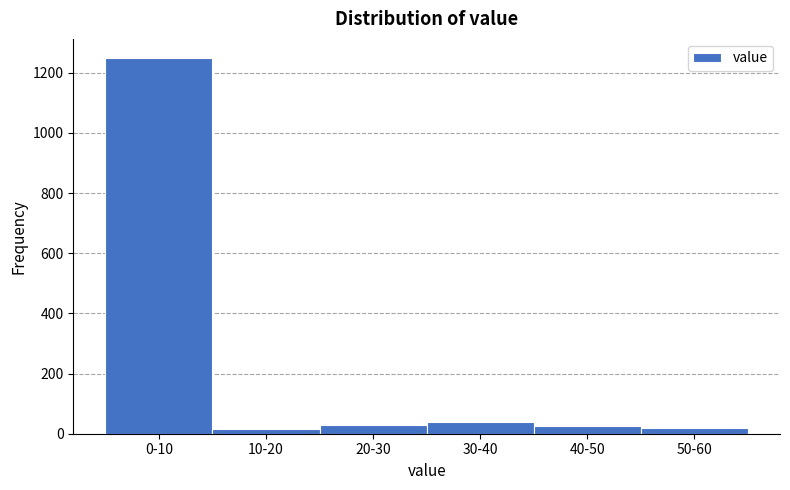

What is the maximum value shown in the chart?

1250